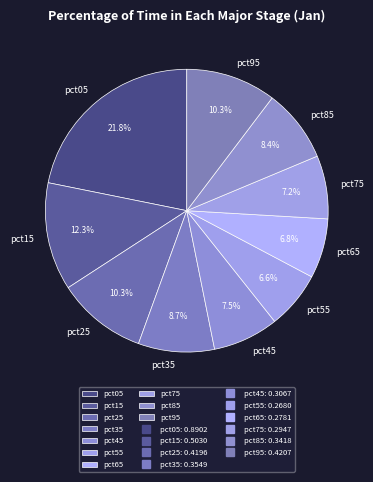

The pct05 slice represents 13% of the pie. True or false?

False